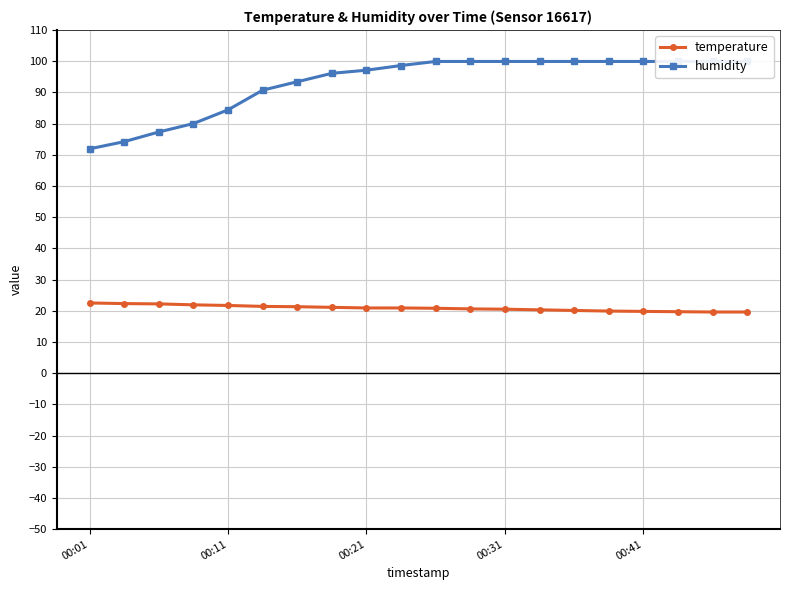

Which has a higher value, 9 or 00:01?

00:01